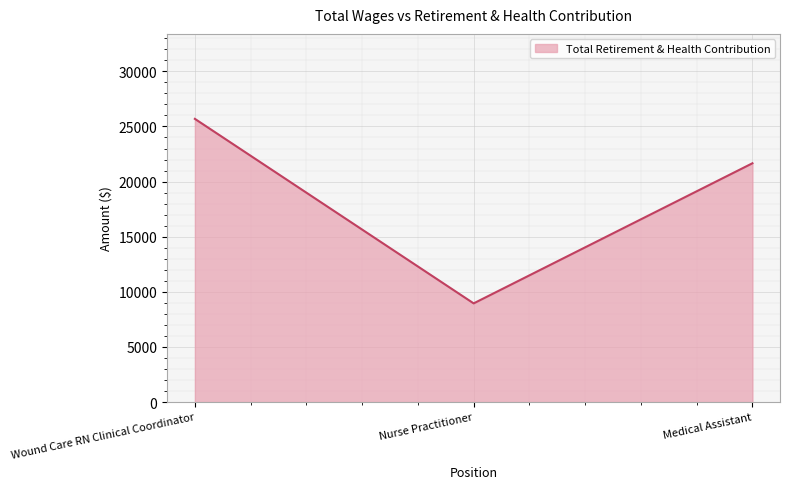

What is the smallest value displayed?

8953